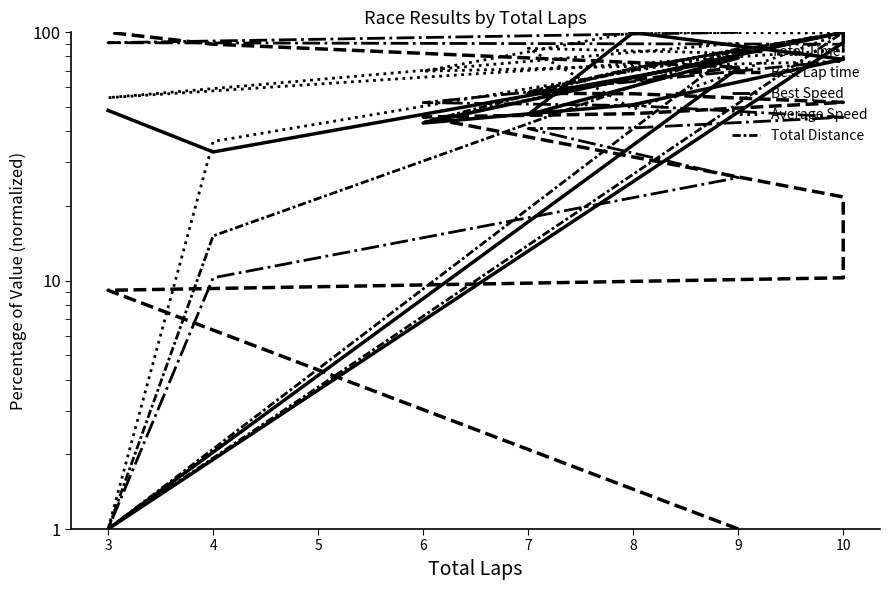

Does the chart display data point markers on the line(s)?

No